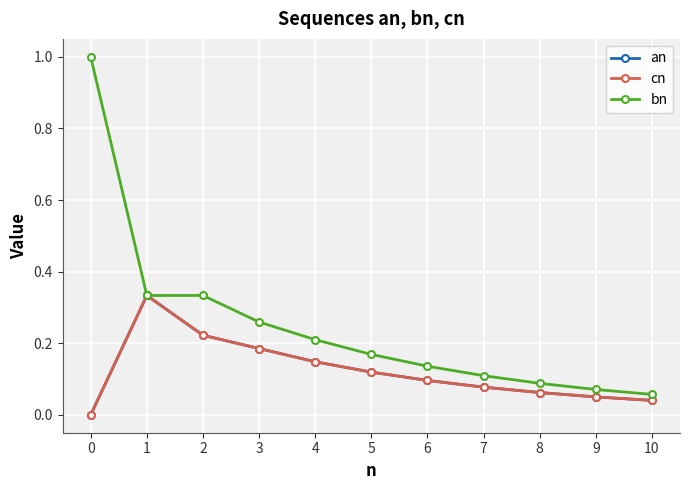

What is the difference between the an values at 4 and 2?

0.1